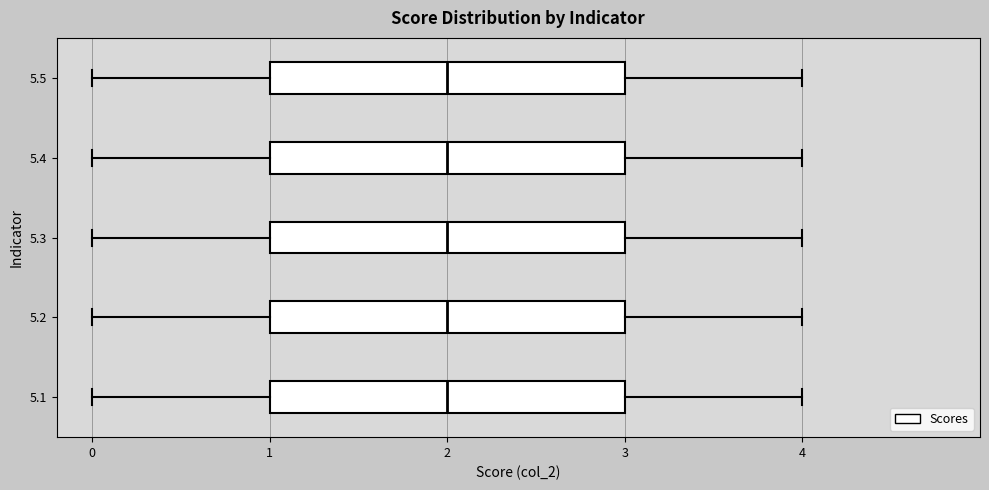

Reading bottom to top, read every box against the x-axis: the position of its median line, the range the box covers, and the ends of its whiskers. The values are not printed on the chart, so give them approximately, as read against the axis.

5.1: median 2, box 1 to 3, whiskers 0 to 4
5.2: median 2, box 1 to 3, whiskers 0 to 4
5.3: median 2, box 1 to 3, whiskers 0 to 4
5.4: median 2, box 1 to 3, whiskers 0 to 4
5.5: median 2, box 1 to 3, whiskers 0 to 4